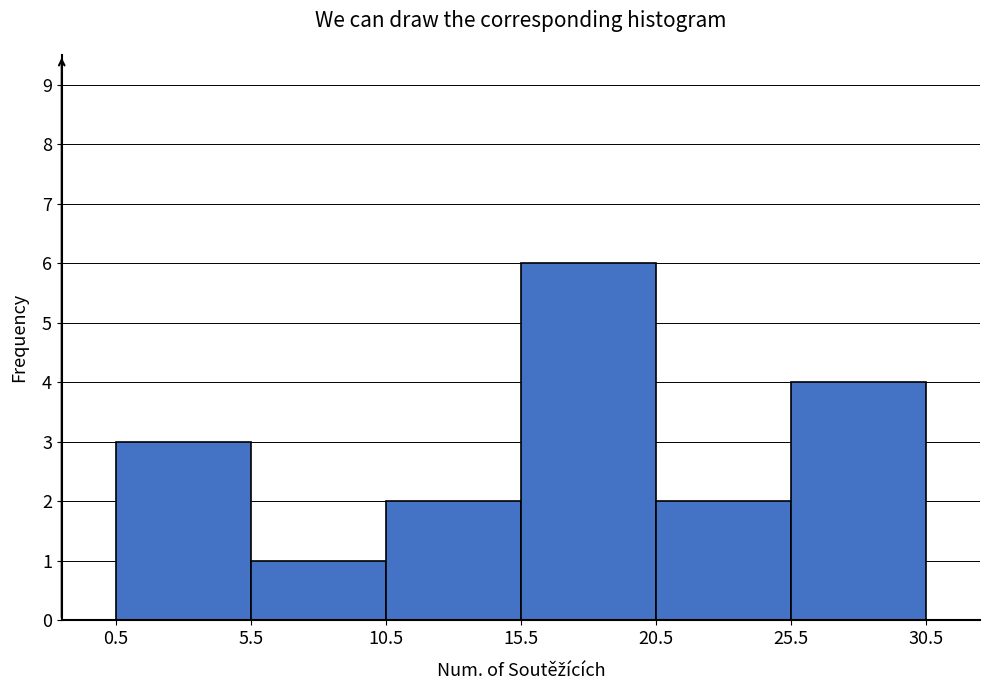

Reading left to right, list every bar in this chart as the range it spans on the x-axis followed by its height. The values are not printed on the chart, so give them approximately, as read against the axis.

0.5 to 5.5: 3
5.5 to 10.5: 1
10.5 to 15.5: 2
15.5 to 20.5: 6
20.5 to 25.5: 2
25.5 to 30.5: 4